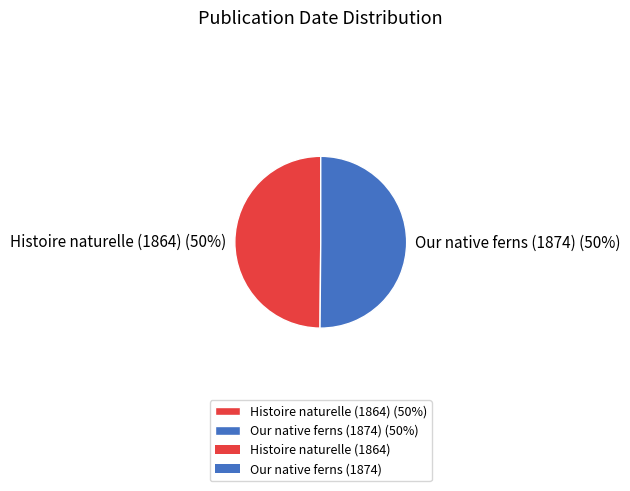

What percentage is the Our native ferns (1874) slice, to the nearest percent?

50%